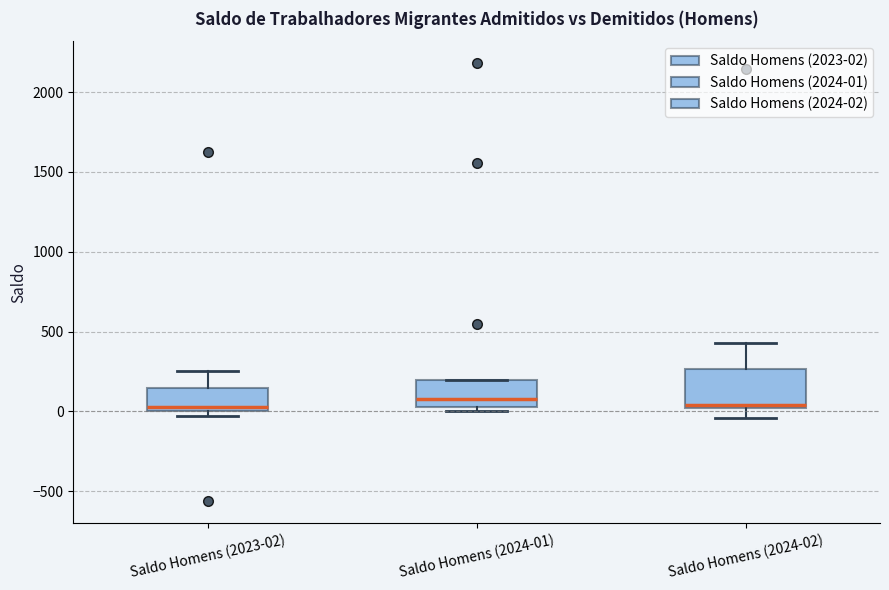

Comparing the boxes themselves (not the whiskers), which one is the tallest?

Saldo Homens (2024-02)